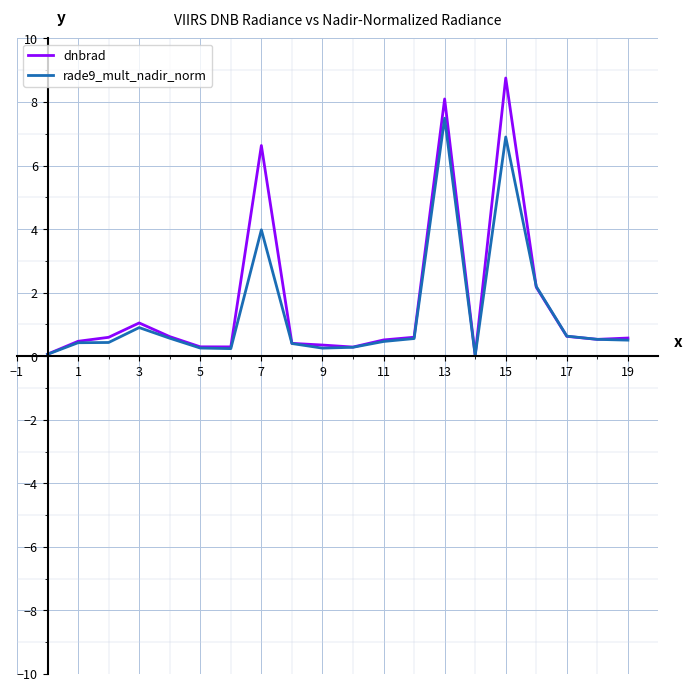

Which series has the widest spread of values?

dnbrad